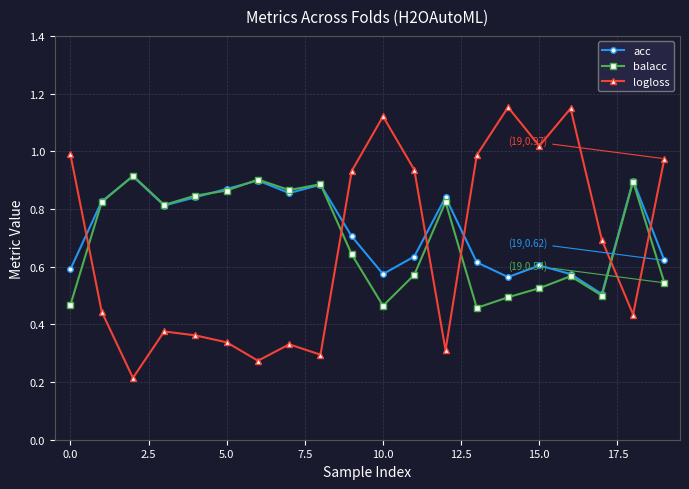

At how many categories does at least one series exceed 0?

20